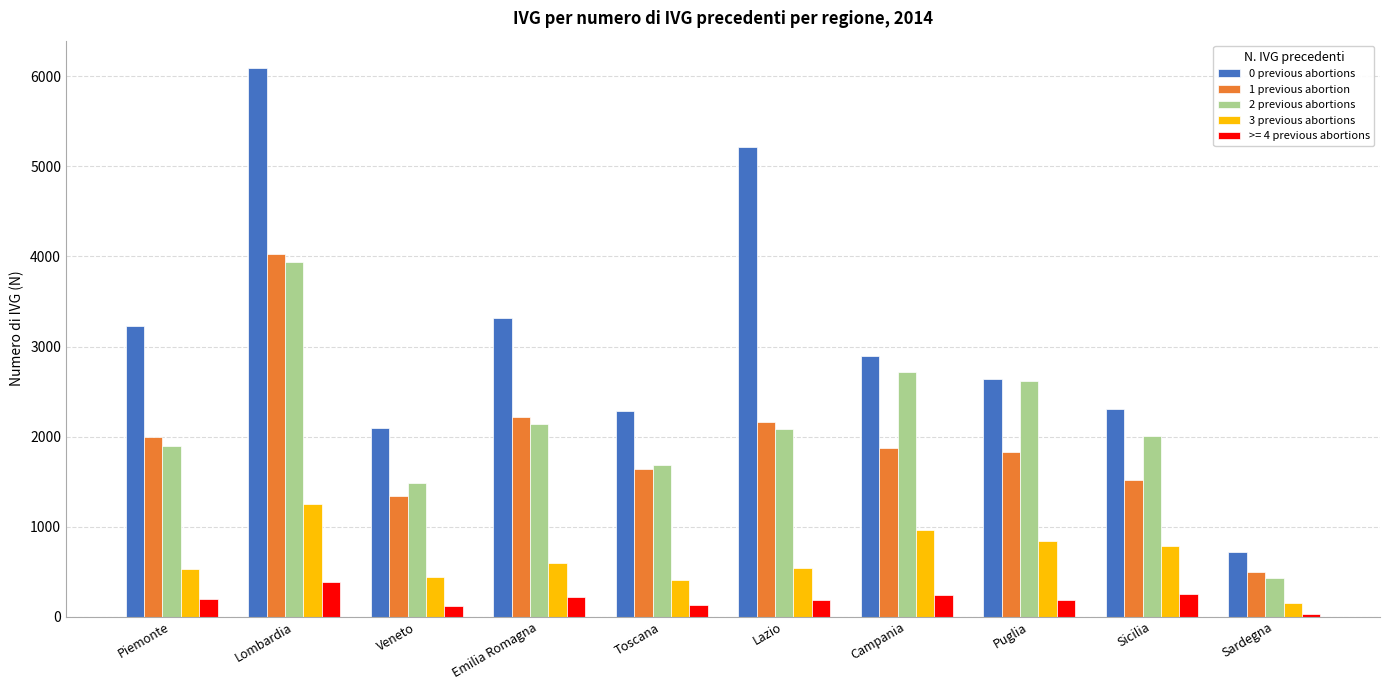

What is the value of the 0 previous abortions bar at the 2nd from the left?

6093